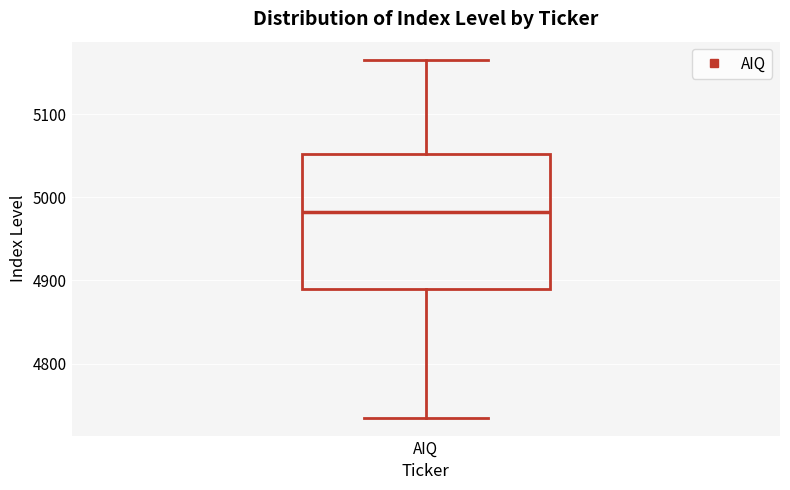

Where does the upper whisker of the box for AIQ end on the y-axis? The values are not printed on the chart, so give them approximately, as read against the axis.

5170